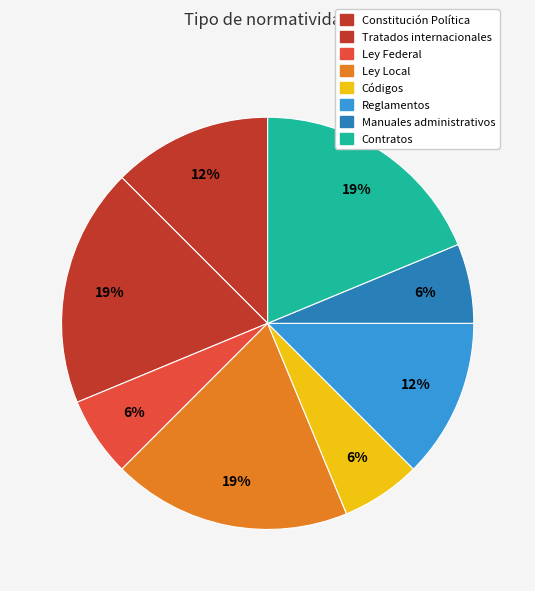

How many slices are in this pie chart?

8